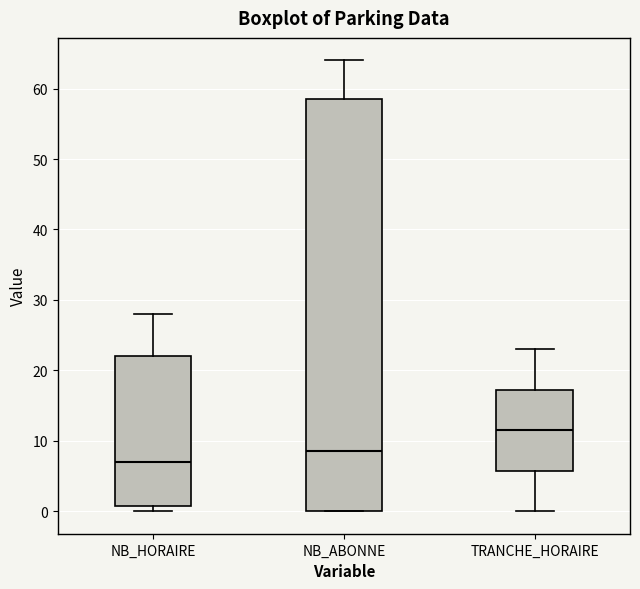

Which box's median line is the highest?

TRANCHE_HORAIRE